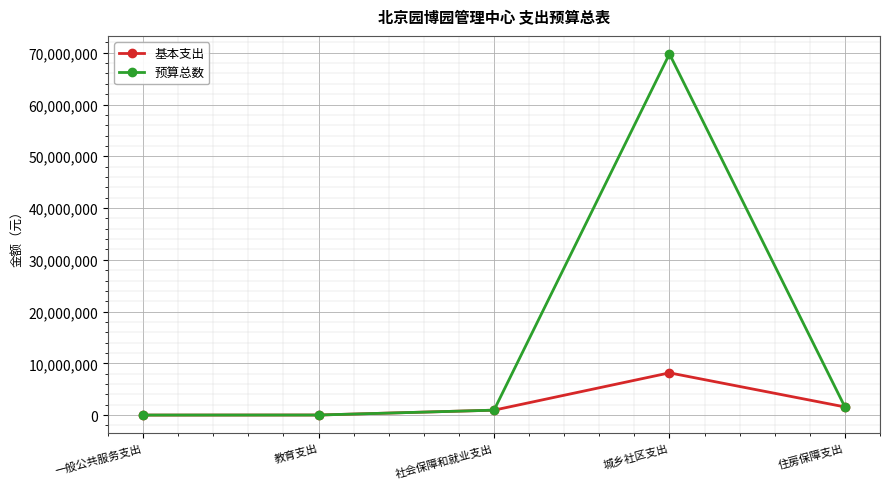

How many categories are shown in the chart?

5